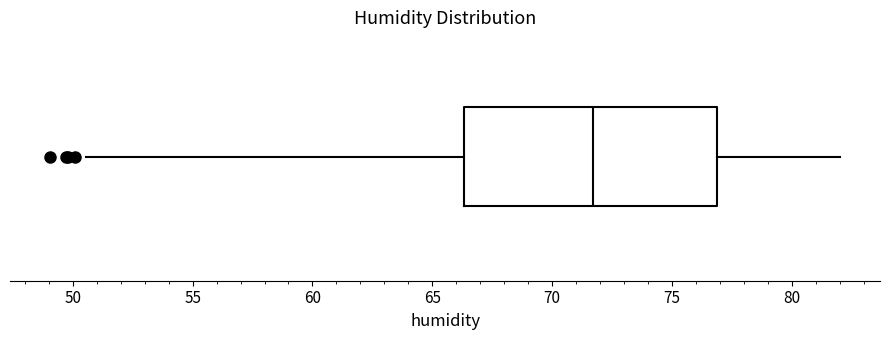

Read this box plot against the x-axis: the position of the median line, the range covered by the box, and the ends of both whiskers. The values are not printed on the chart, so give them approximately, as read against the axis.

median 71.5, box 66.5 to 77.0, whiskers 50.5 to 82.0